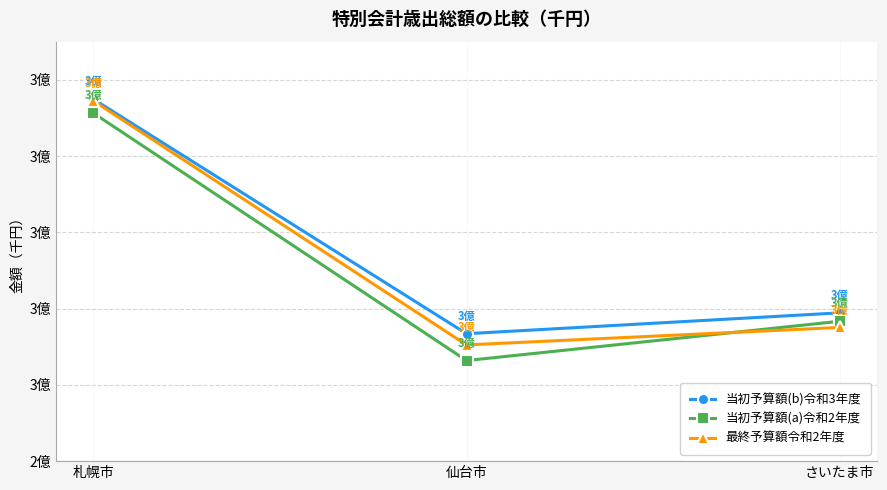

What is the difference between the highest and lowest values at 札幌市?

3659000